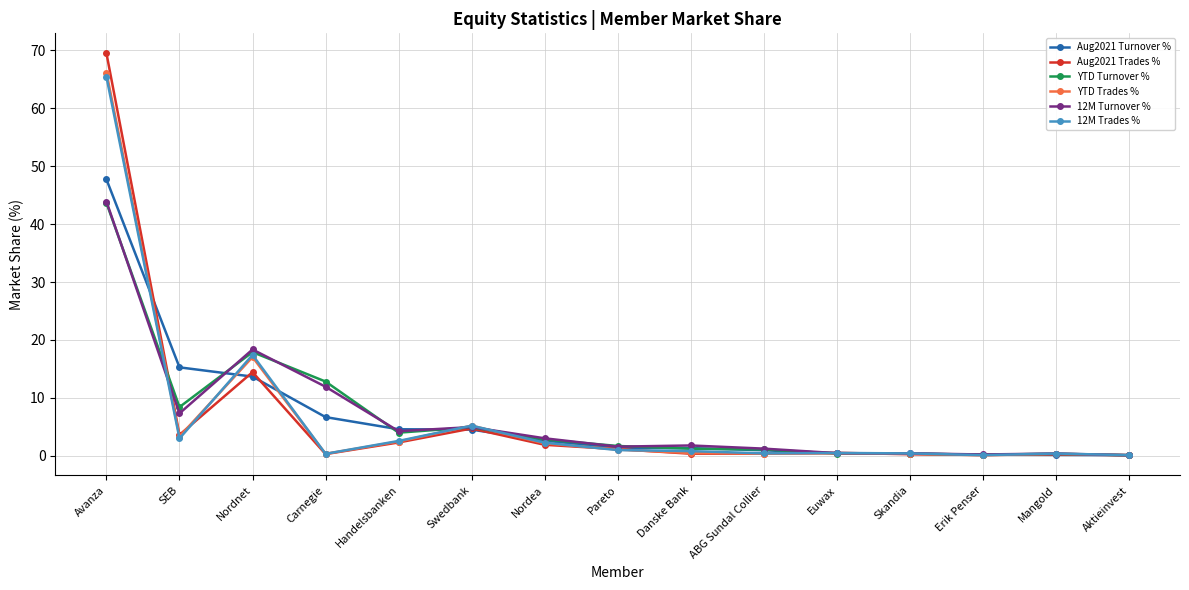

What is the label of the 15th point from the right?

Avanza